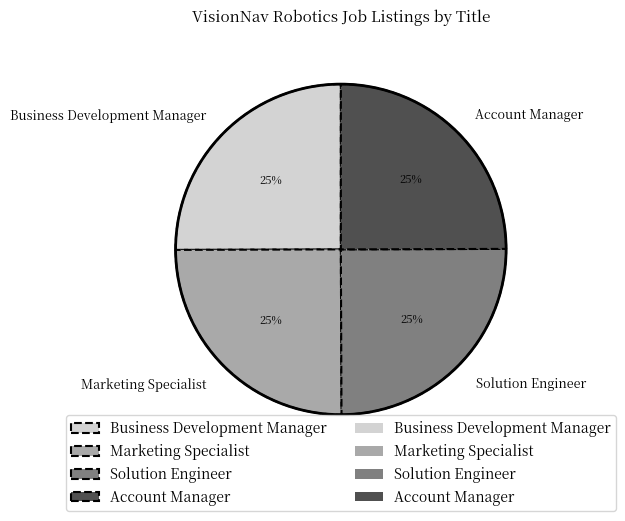

What is the ratio of the value at Solution Engineer to the value at Business Development Manager?

1.0